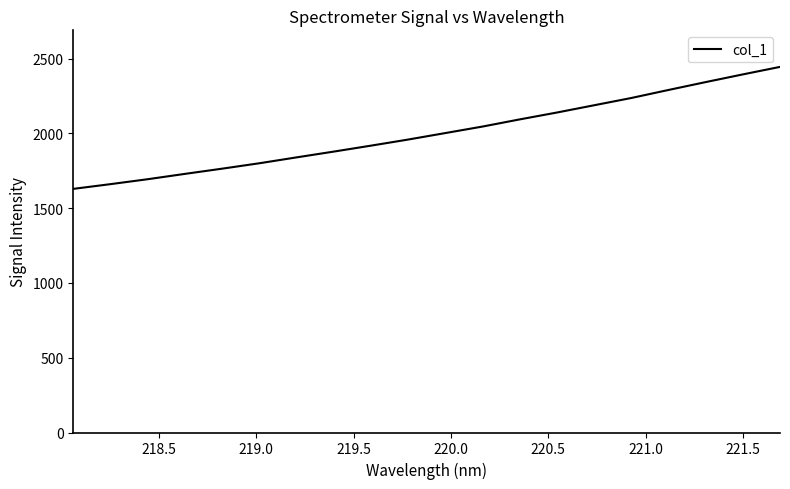

What is the greatest value displayed?

2444.9